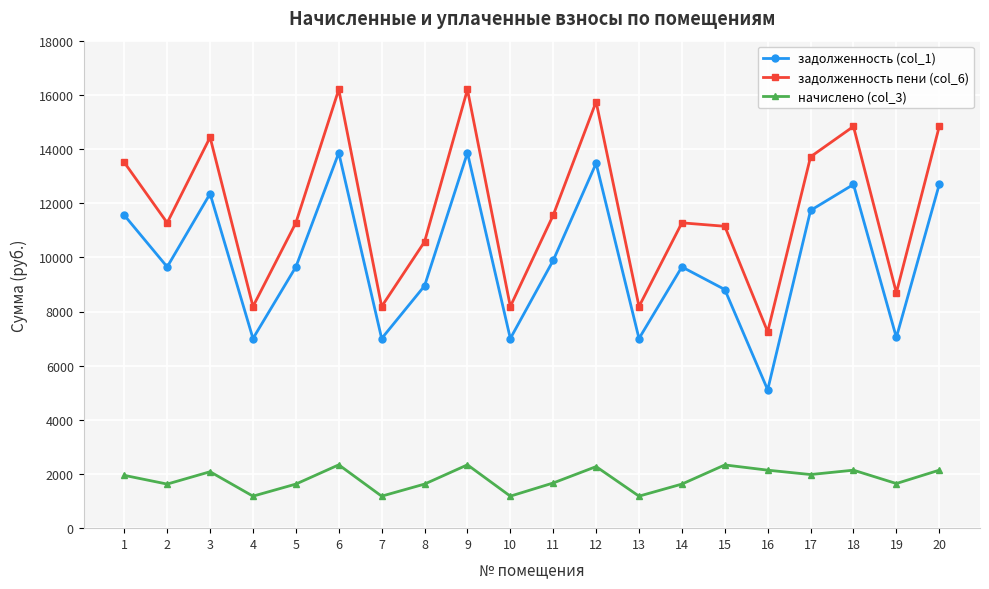

What is the maximum value for начислено (col_3)?

2338.6